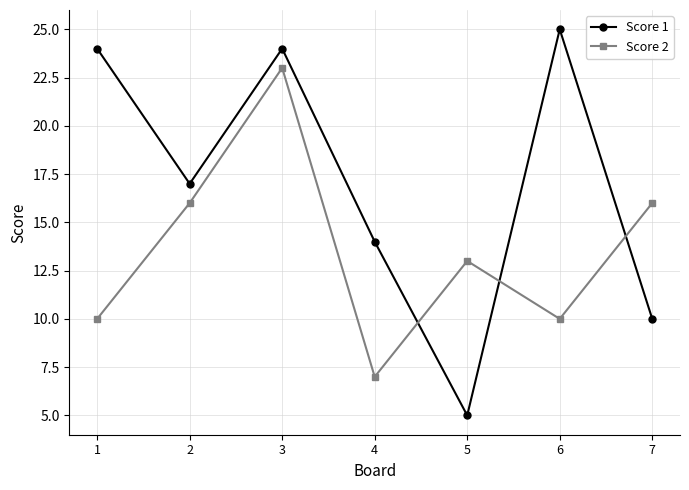

True or false: Score 2 has more than 1 points higher than both neighbors.

True